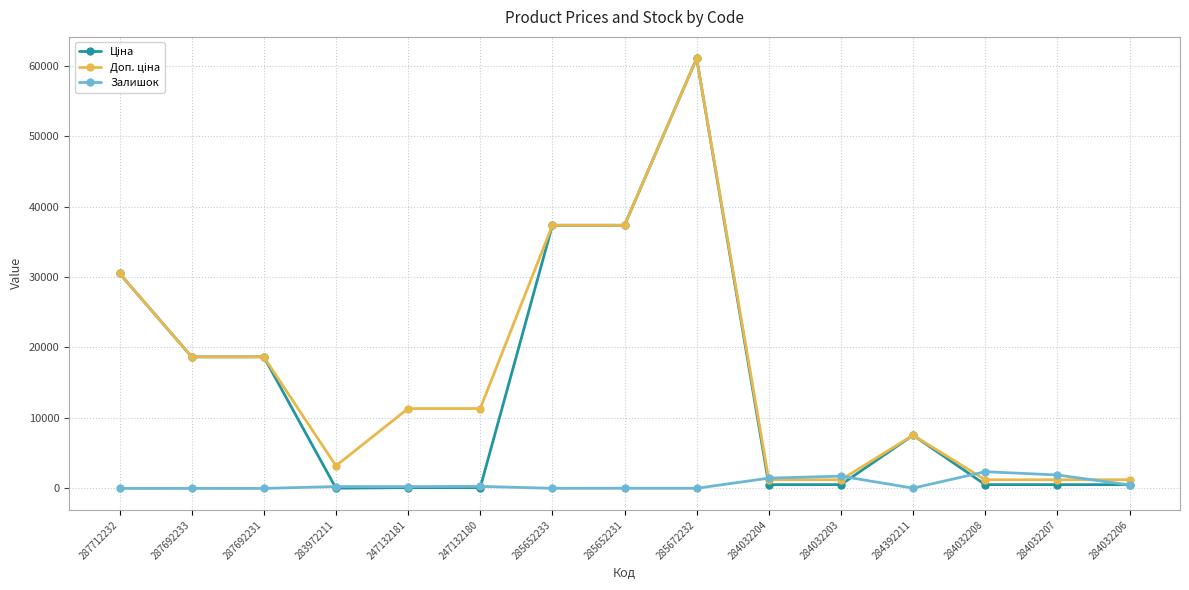

Is this an area chart (filled region under the line)?

No